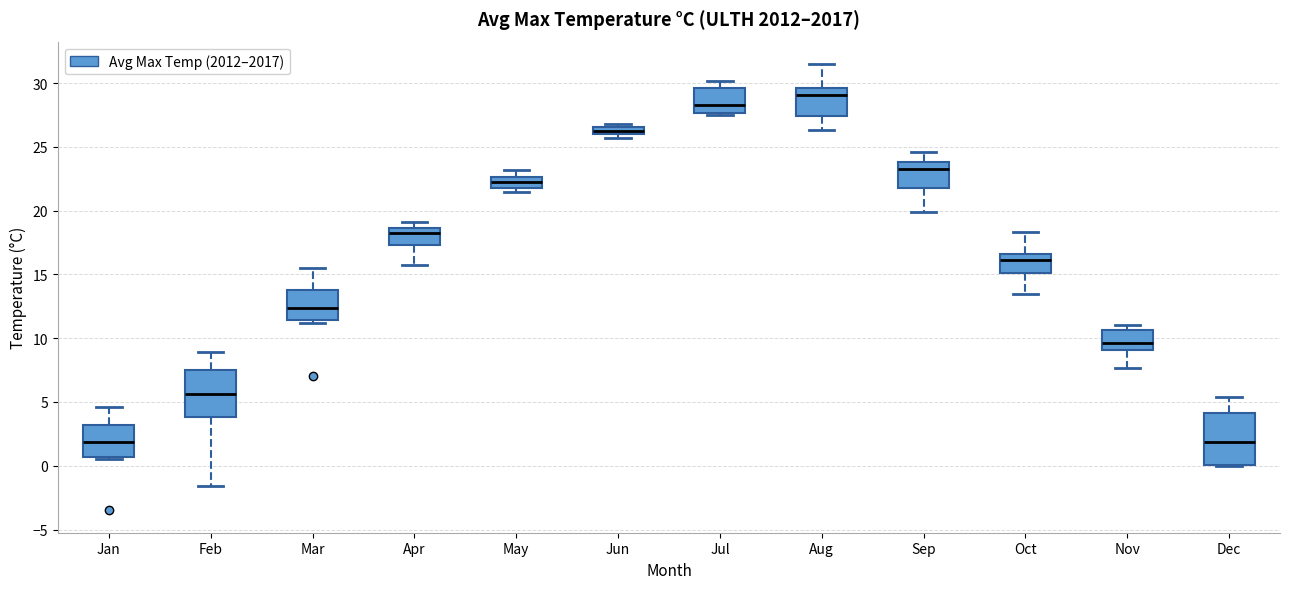

Where does the lower whisker of the box for Feb end on the y-axis? The values are not printed on the chart, so give them approximately, as read against the axis.

-1.5